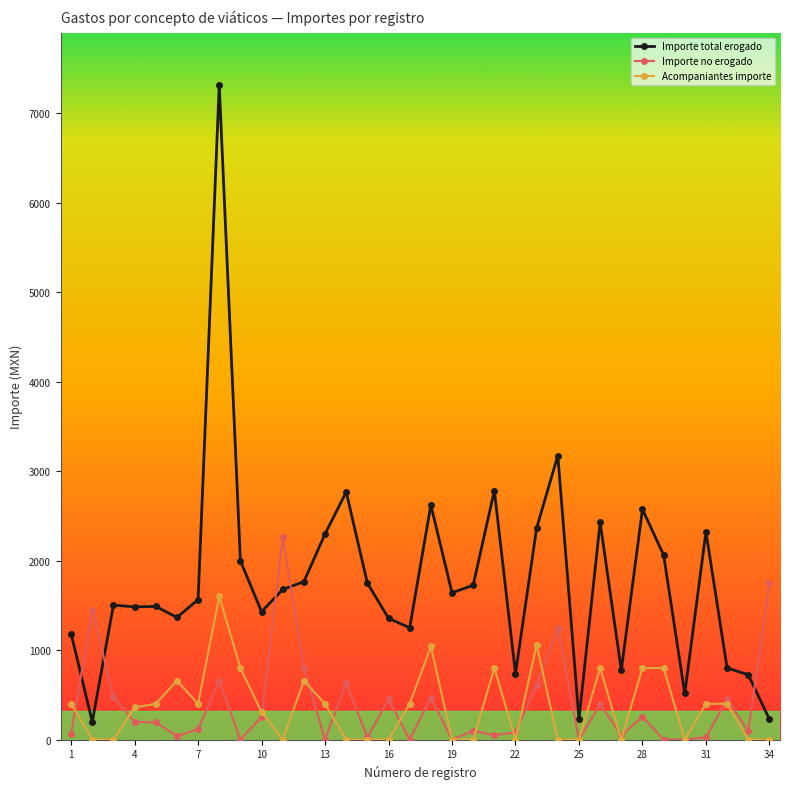

Which series has the largest total across all categories?

Importe total erogado